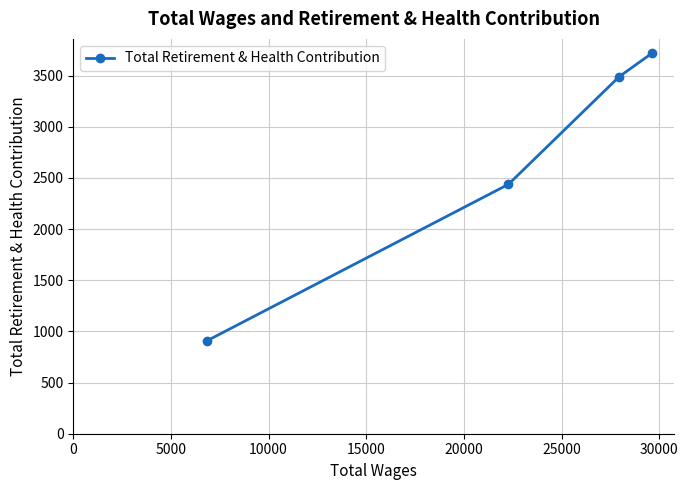

True or false: there are more than 1 points higher than both neighbors.

False